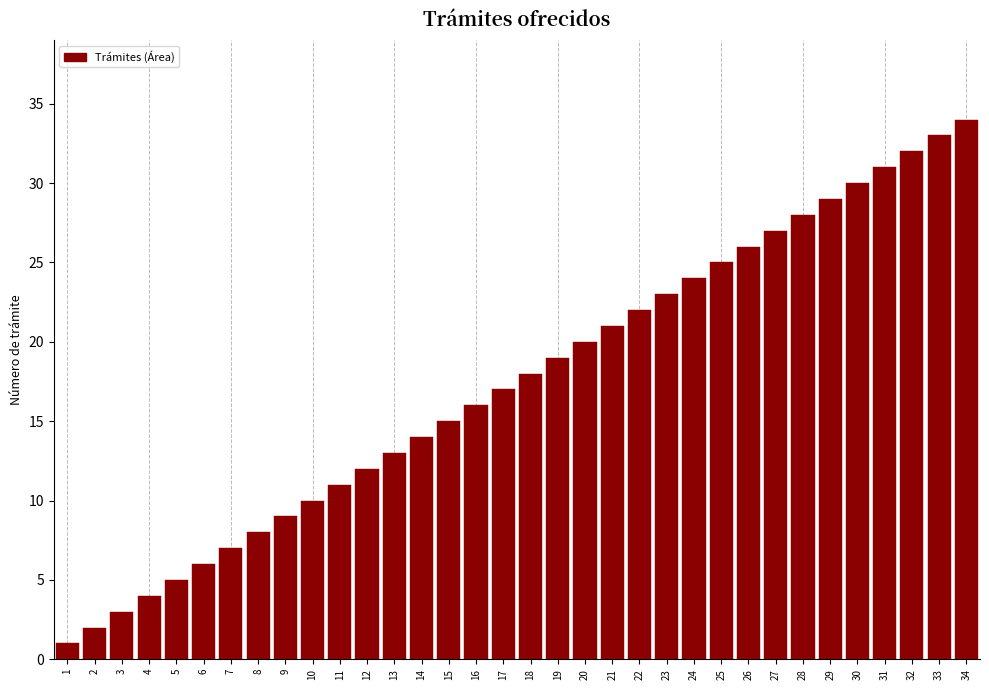

At which category does the chart reach its peak across all series?

34